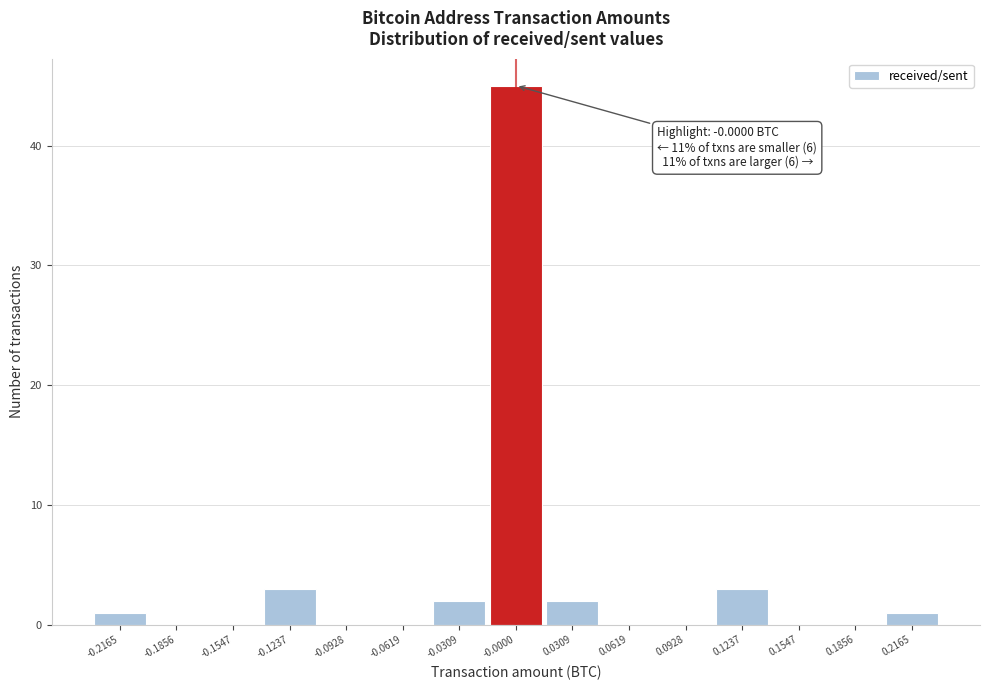

Over which range of the x-axis is the bar tallest?

-0.015 to 0.015